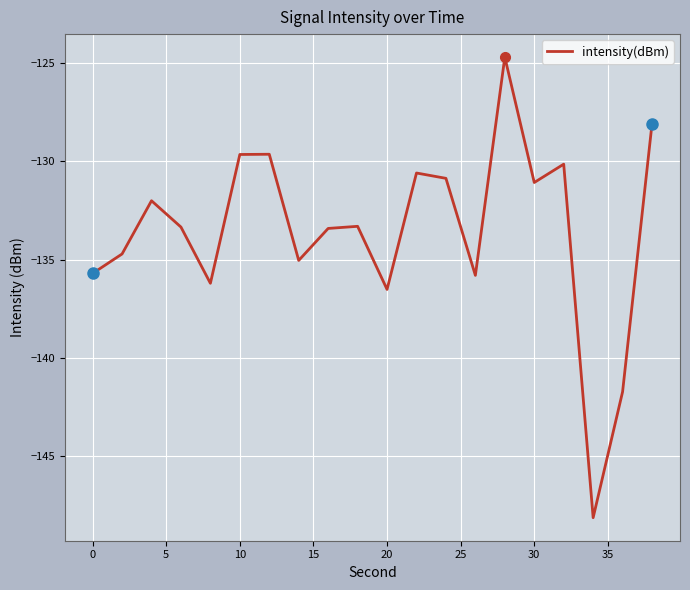

What is the difference between the maximum and minimum values?

23.4